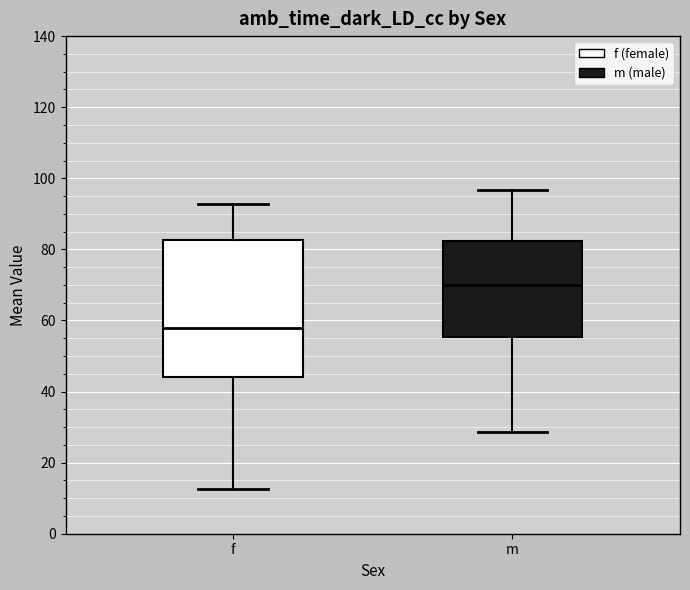

Which box is the tallest, from its lower edge to its upper edge?

f